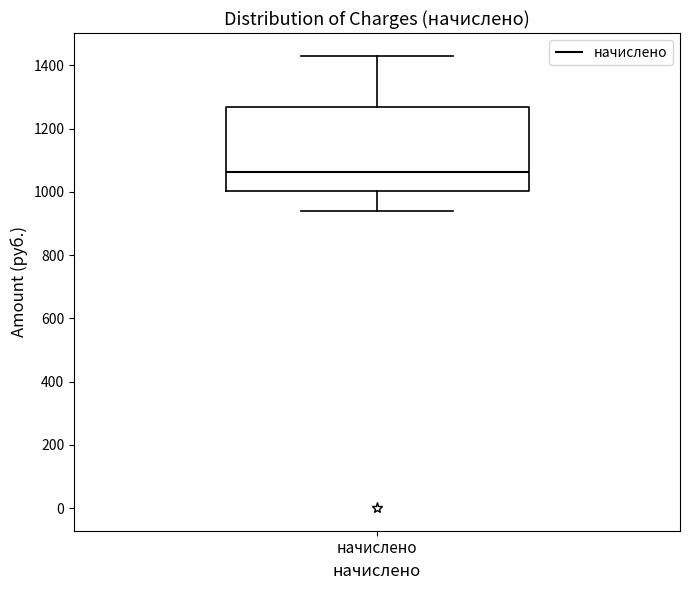

Transcribe this box plot: give where the median line is, the range the box spans, and where the two whiskers end, as read against the y-axis. The values are not printed on the chart, so give them approximately, as read against the axis.

median 1060, box 1000 to 1260, whiskers 940 to 1440